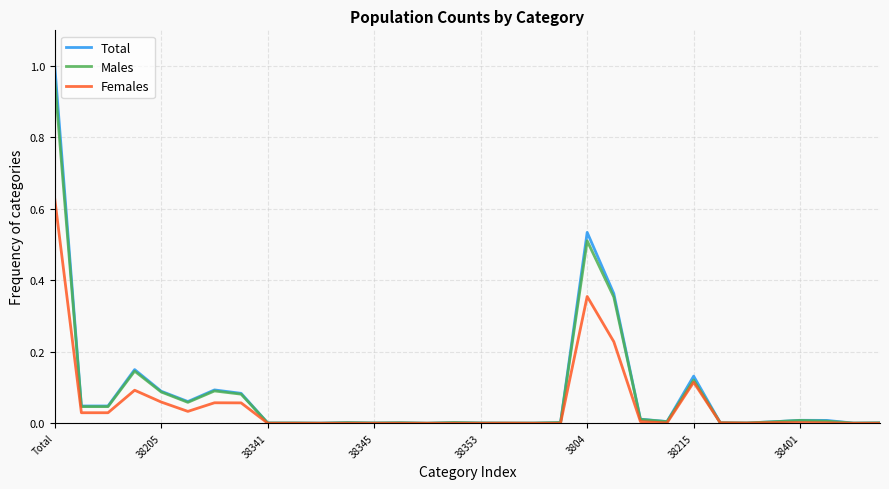

Which series has the widest spread of values?

Total